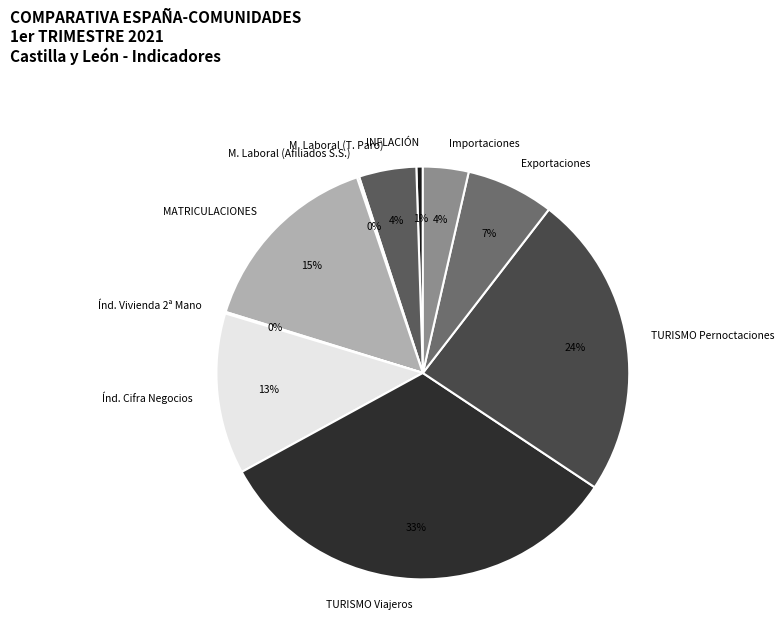

Is there any slice that represents more than half of the pie?

No